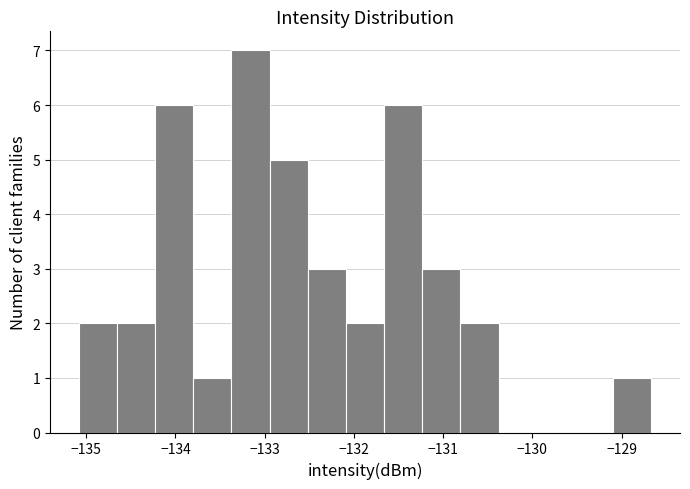

Reading left to right, transcribe this chart: for each bar, give the range it covers on the x-axis and its height. Neither the bar edges nor the heights are printed on the chart, so give them approximately, as read against the axes.

-135.1 to -134.7: 2
-134.7 to -134.2: 2
-134.2 to -133.8: 6
-133.8 to -133.4: 1
-133.4 to -132.9: 7
-132.9 to -132.5: 5
-132.5 to -132.1: 3
-132.1 to -131.7: 2
-131.7 to -131.2: 6
-131.2 to -130.8: 3
-130.8 to -130.4: 2
-130.4 to -130.0: 0
-130.0 to -129.5: 0
-129.5 to -129.1: 0
-129.1 to -128.7: 1